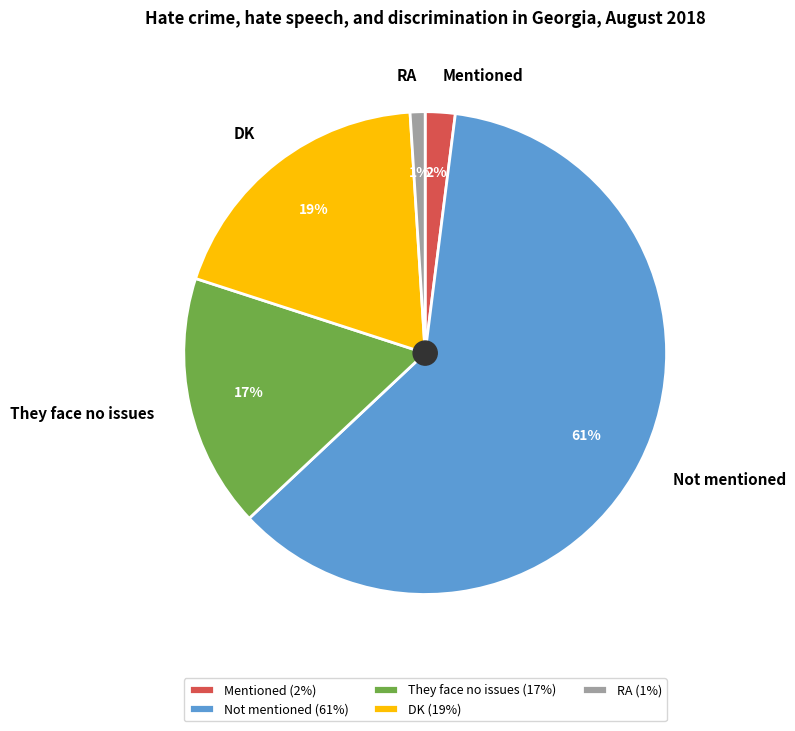

Which has a higher value, RA or Mentioned?

Mentioned